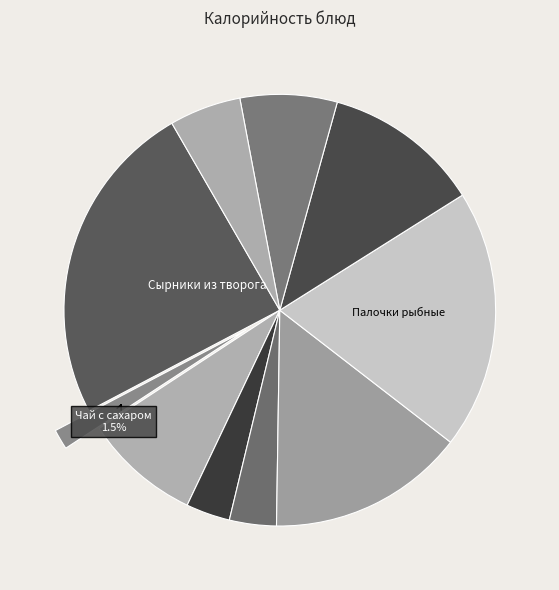

How many slices are in this pie chart?

10